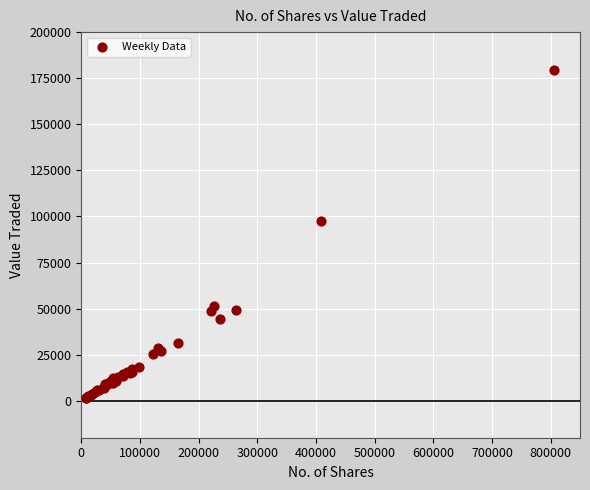

What Y value in the scatter plot is closest to 90556?

97331